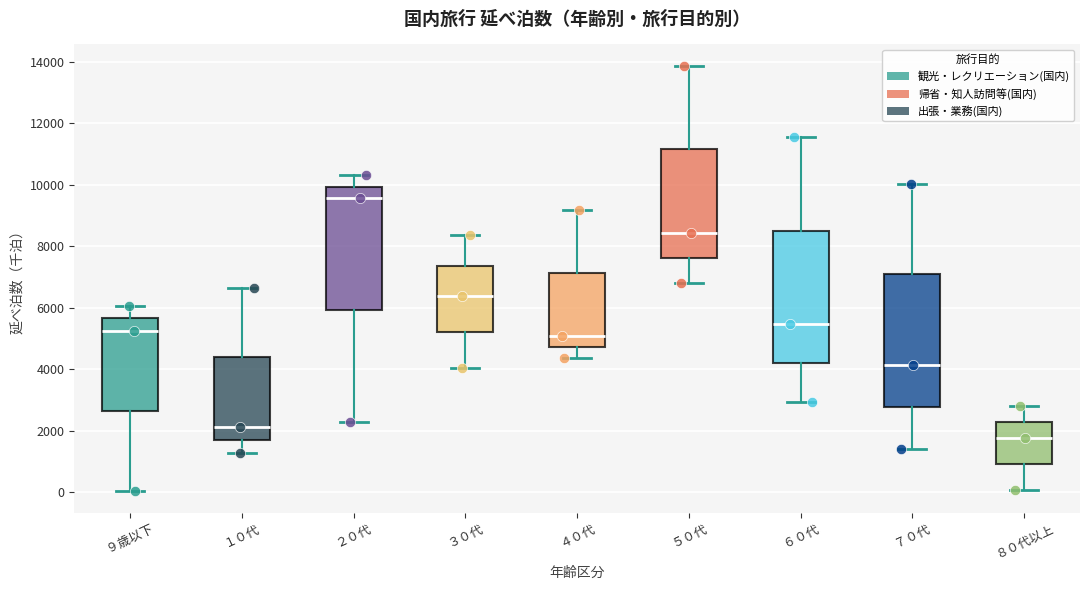

Where is the lower edge of the box for ３０代 on the y-axis? The values are not printed on the chart, so give them approximately, as read against the axis.

5200